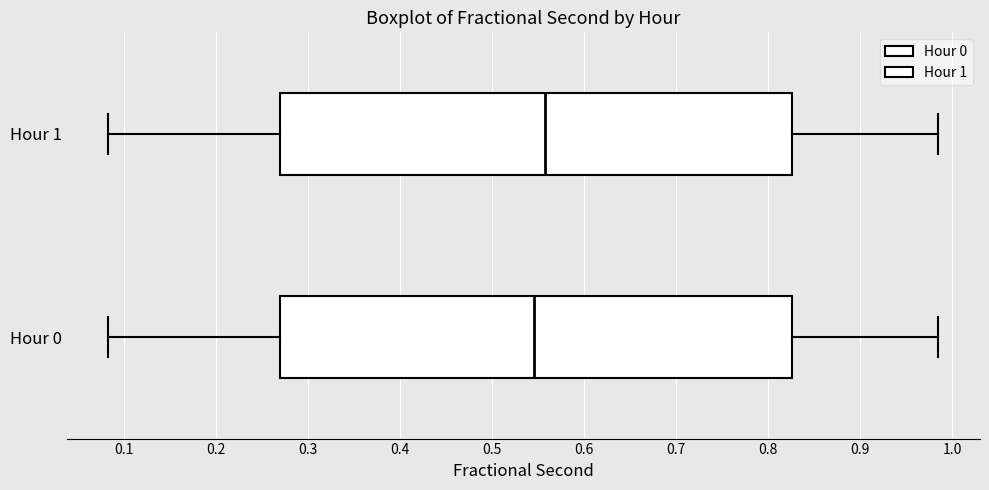

Reading bottom to top, read every box against the x-axis: the position of its median line, the range the box covers, and the ends of its whiskers. The values are not printed on the chart, so give them approximately, as read against the axis.

Hour 0: median 0.55, box 0.27 to 0.83, whiskers 0.08 to 0.99
Hour 1: median 0.56, box 0.27 to 0.83, whiskers 0.08 to 0.99